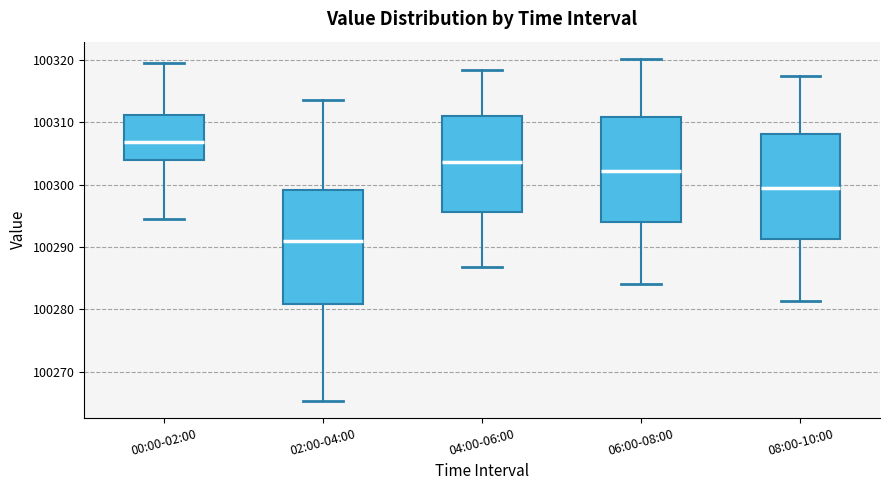

Reading left to right, transcribe this box plot: for each box, give where its median line is, the range the box spans, and where its two whiskers end, as read against the y-axis. The values are not printed on the chart, so give them approximately, as read against the axis.

00:00-02:00: median 100307, box 100304 to 100311, whiskers 100295 to 100320
02:00-04:00: median 100291, box 100281 to 100299, whiskers 100265 to 100314
04:00-06:00: median 100304, box 100296 to 100311, whiskers 100287 to 100318
06:00-08:00: median 100302, box 100294 to 100311, whiskers 100284 to 100320
08:00-10:00: median 100299, box 100291 to 100308, whiskers 100281 to 100317